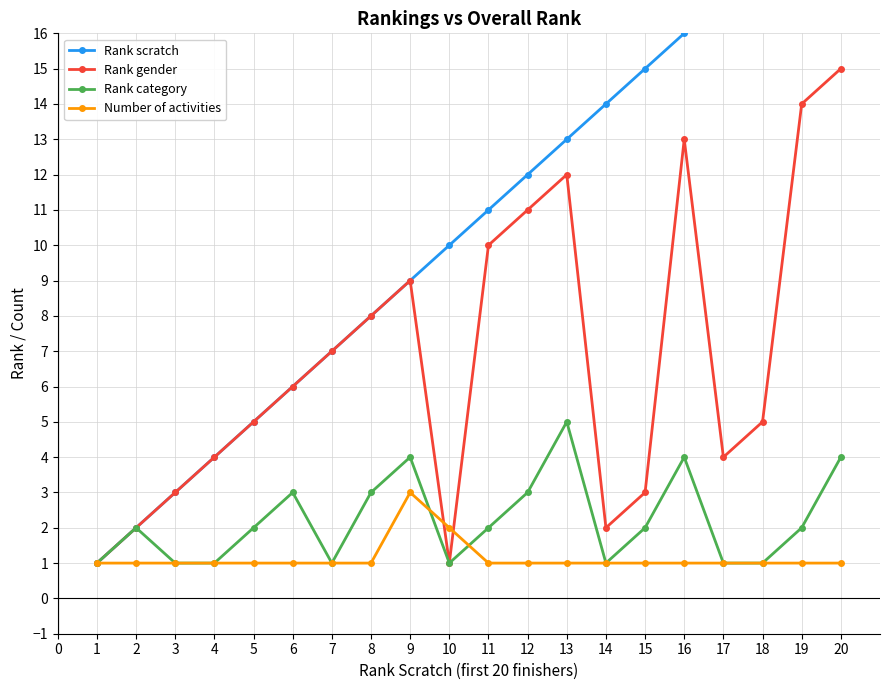

Is this an area chart (filled region under the line)?

No